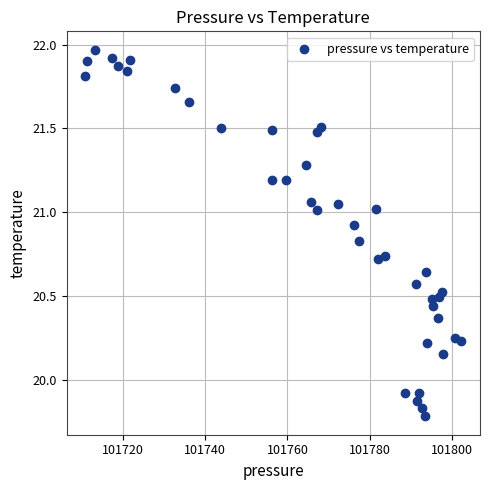

What is the range of X values (max minus min)?

91.5